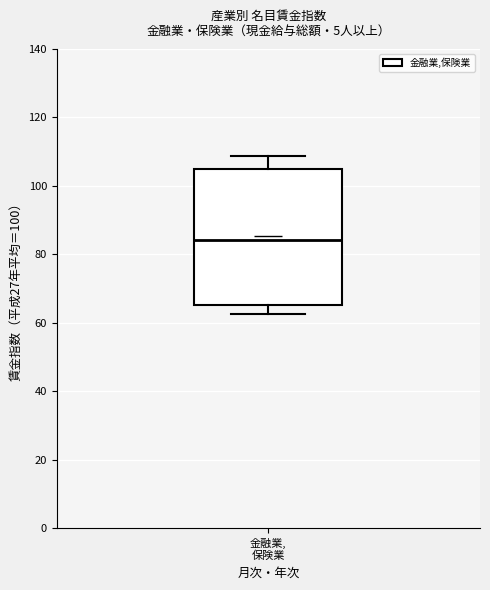

Read this box plot against the y-axis: the position of the median line, the range covered by the box, and the ends of both whiskers. The values are not printed on the chart, so give them approximately, as read against the axis.

median 84, box 66 to 106, whiskers 62 to 108